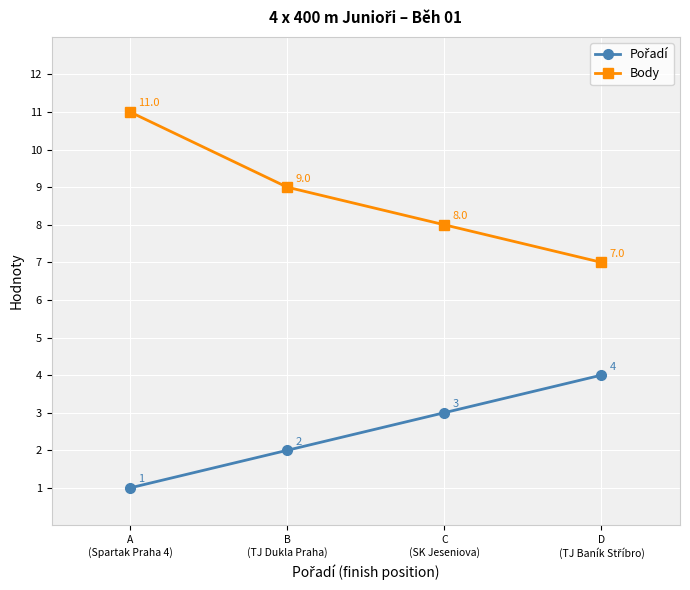

True or false: Body has more than 1 points higher than both neighbors.

False